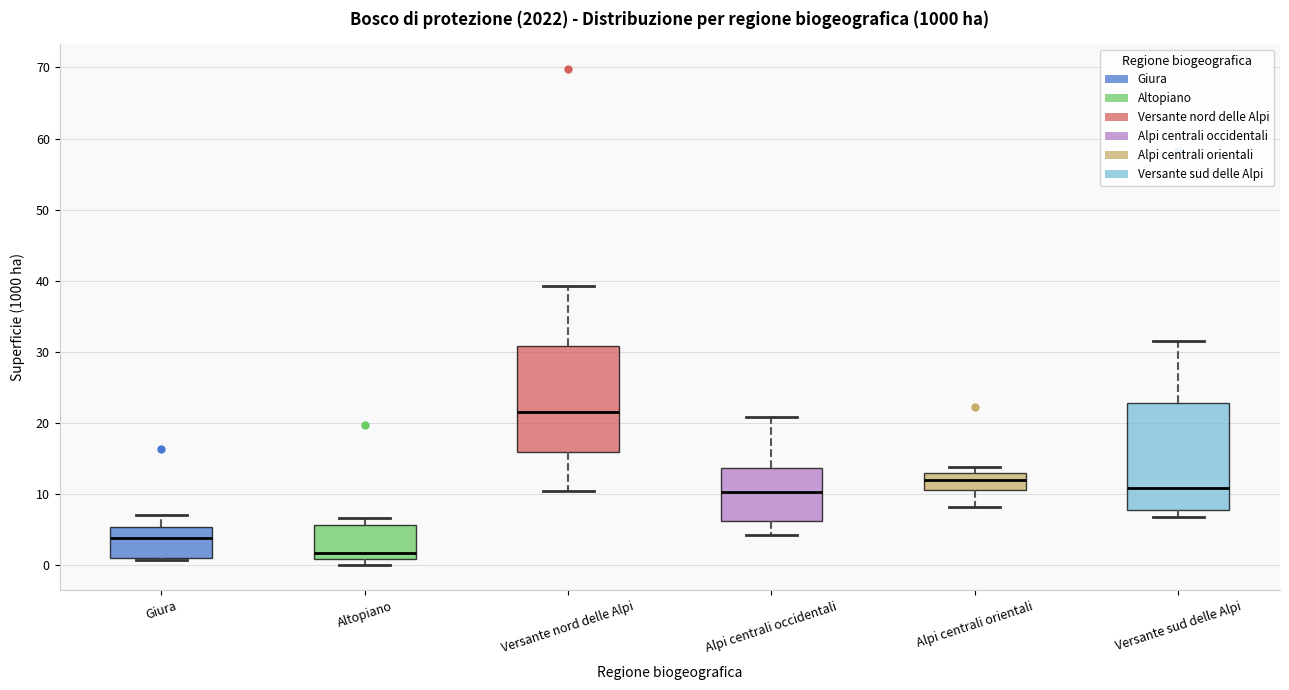

Reading left to right, read every box against the y-axis: the position of its median line, the range the box covers, and the ends of its whiskers. The values are not printed on the chart, so give them approximately, as read against the axis.

Giura: median 4, box 1 to 5, whiskers 1 (just below the box's lower edge) to 7
Altopiano: median 2, box 1 to 6, whiskers 0 to 7
Versante nord delle Alpi: median 22, box 16 to 31, whiskers 11 to 39
Alpi centrali occidentali: median 10, box 6 to 14, whiskers 4 to 21
Alpi centrali orientali: median 12, box 11 to 13, whiskers 8 to 14
Versante sud delle Alpi: median 11, box 8 to 23, whiskers 7 to 32